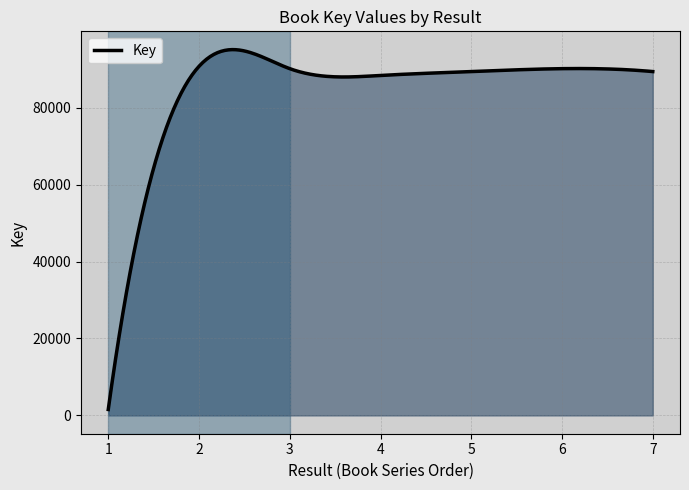

What is the greatest value displayed?

95076.5